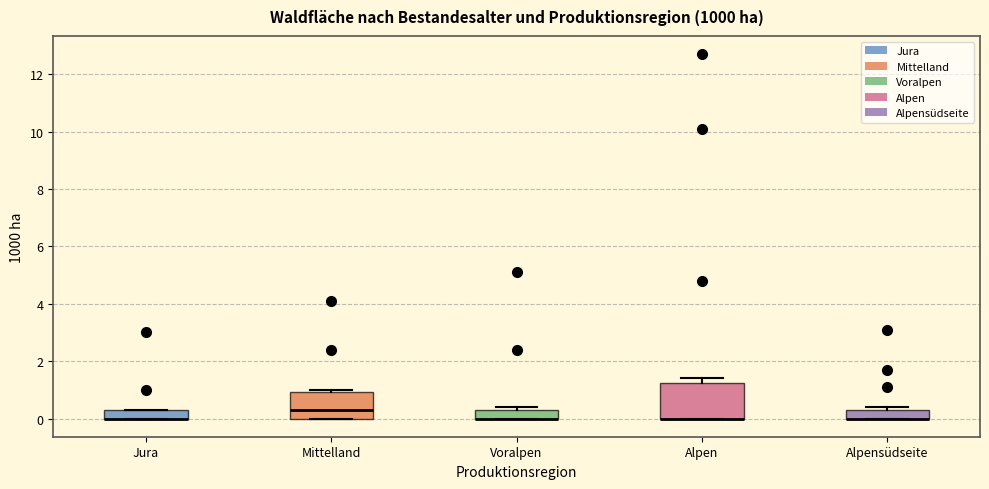

Which box is the tallest, from its lower edge to its upper edge?

Alpen